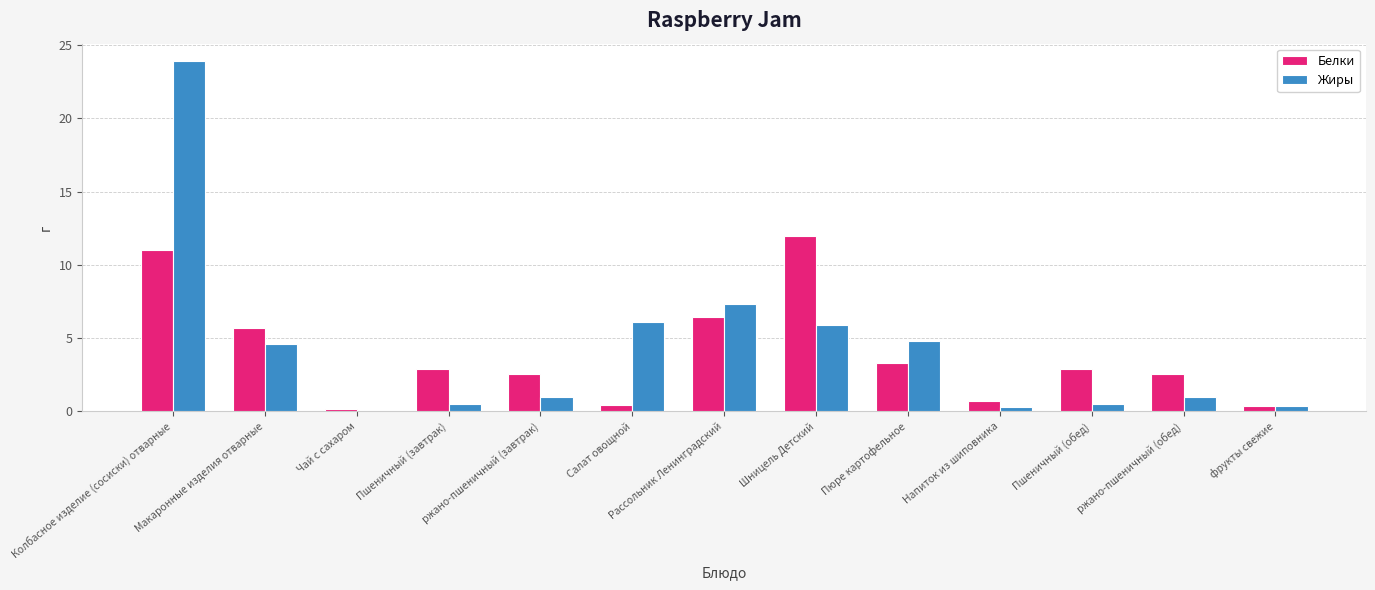

At which label is Жиры closest to 11?

Рассольник Ленинградский